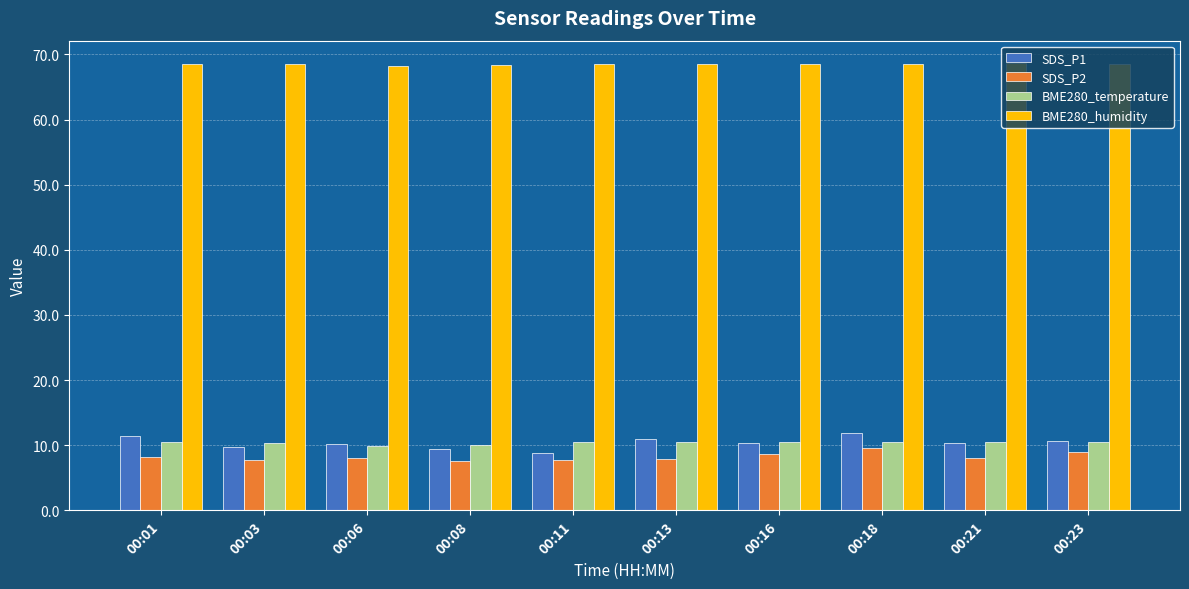

What is the sum of the SDS_P1 values at 00:06 and 00:21?

20.6